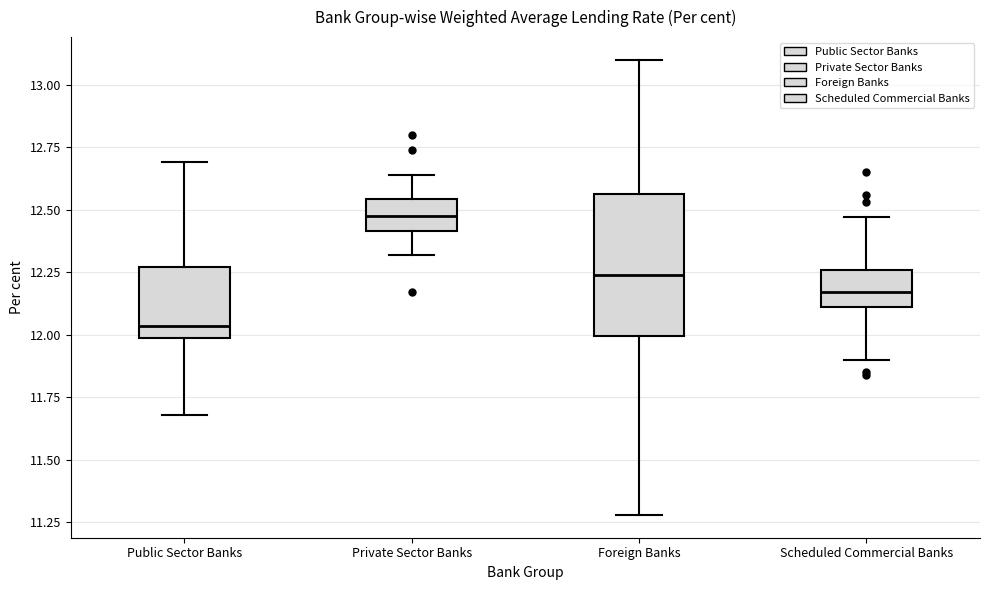

Where is the upper edge of the box for Public Sector Banks on the y-axis? The values are not printed on the chart, so give them approximately, as read against the axis.

12.25